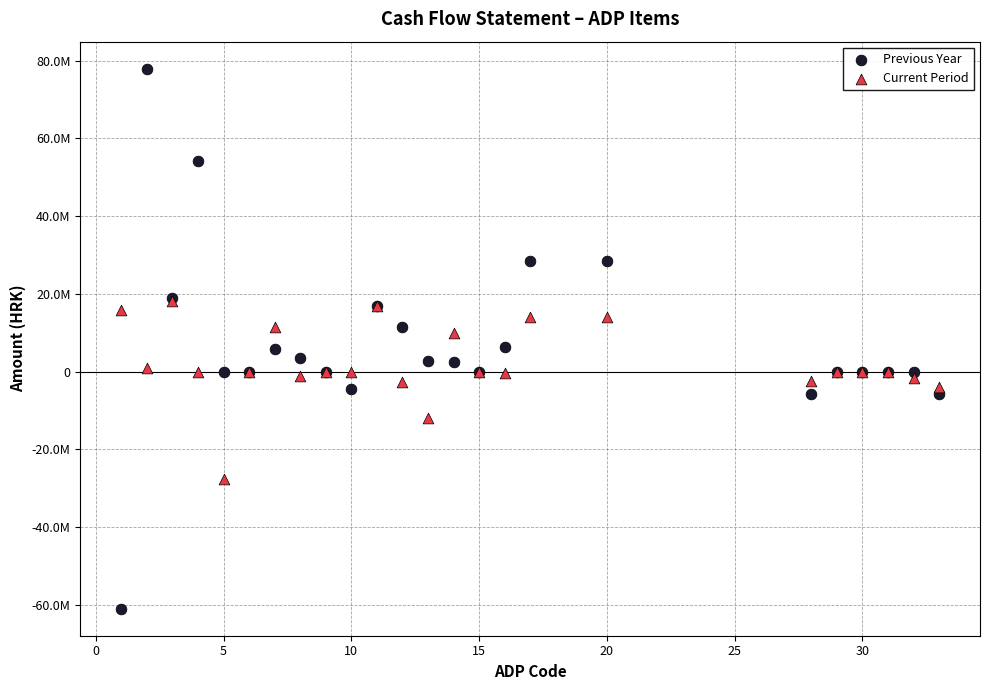

Which series reaches the minimum Y coordinate?

Previous Year